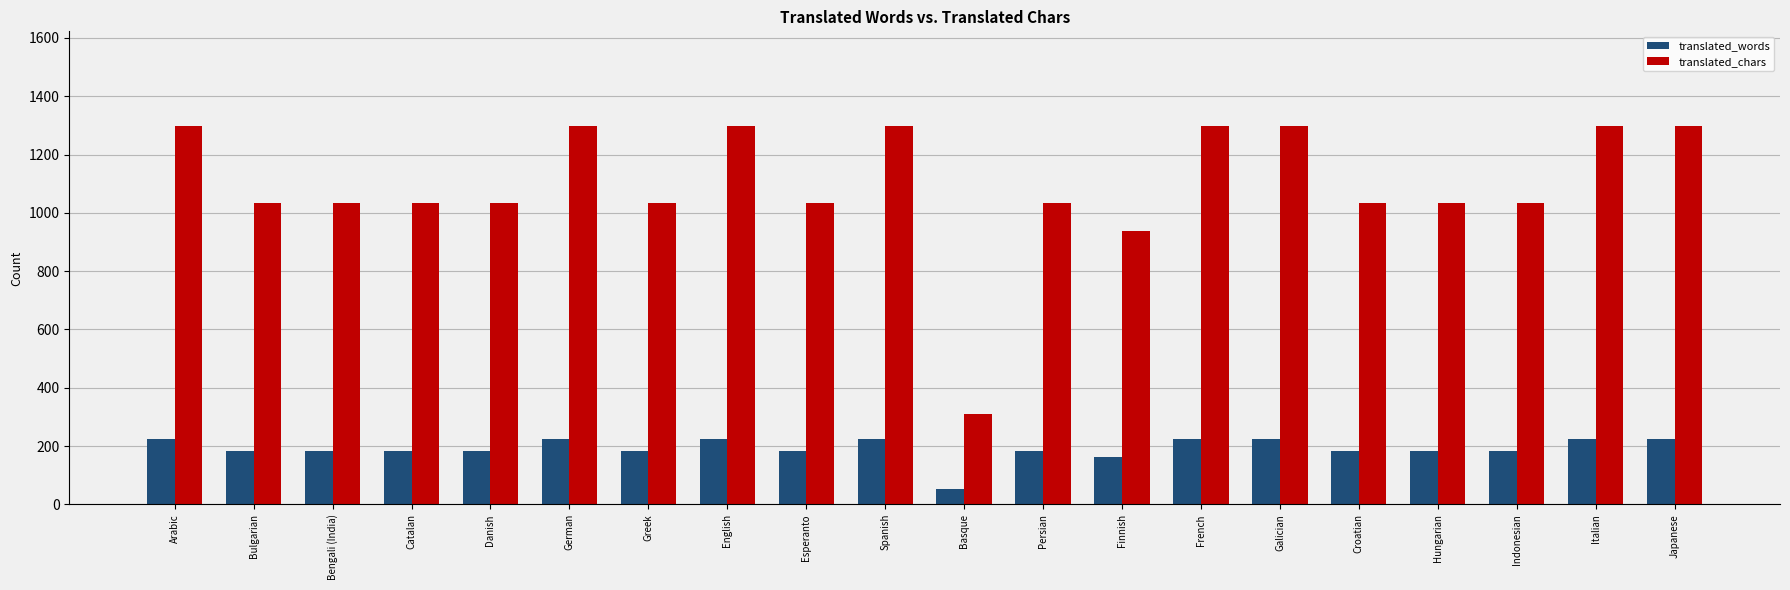

What is the maximum value for translated_words?

223